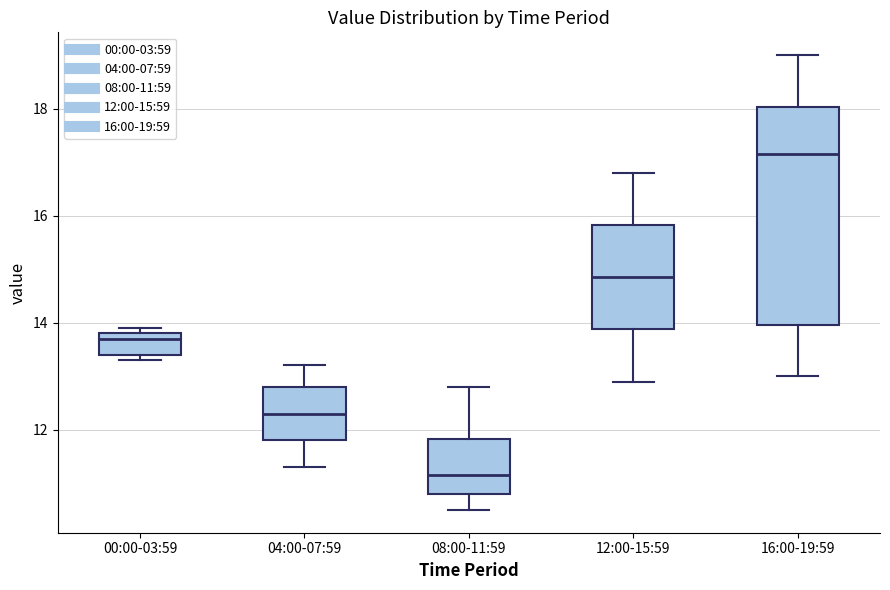

Comparing the boxes themselves (not the whiskers), which one is the tallest?

16:00-19:59